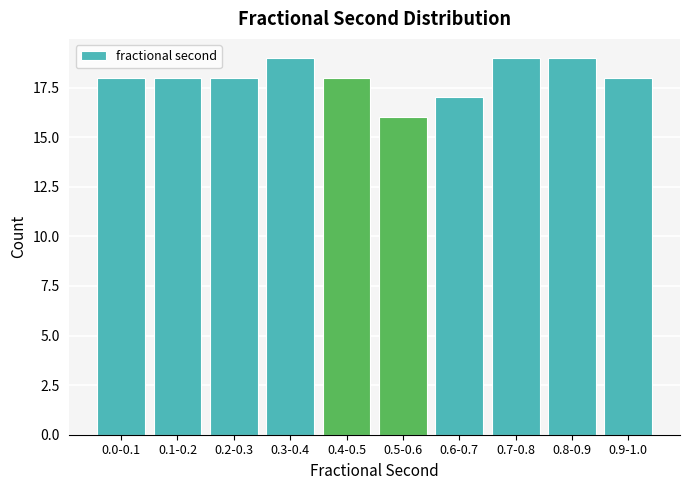

Reading left to right, transcribe all the data shown in this chart.

0.0-0.1=18	0.1-0.2=18	0.2-0.3=18	0.3-0.4=19	0.4-0.5=18	0.5-0.6=16	0.6-0.7=17	0.7-0.8=19	0.8-0.9=19	0.9-1.0=18